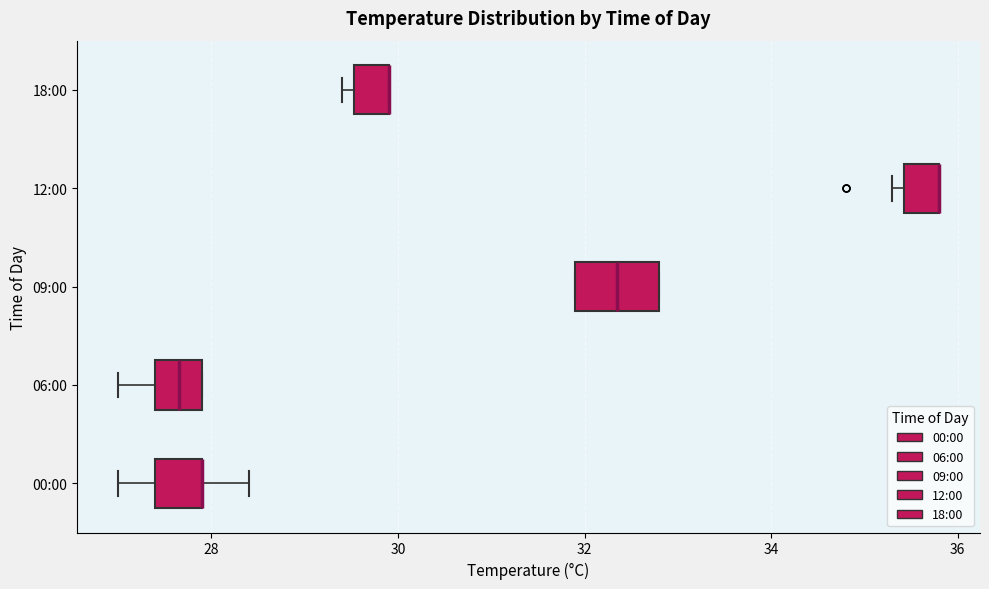

Which box is the widest, from its left edge to its right edge?

09:00